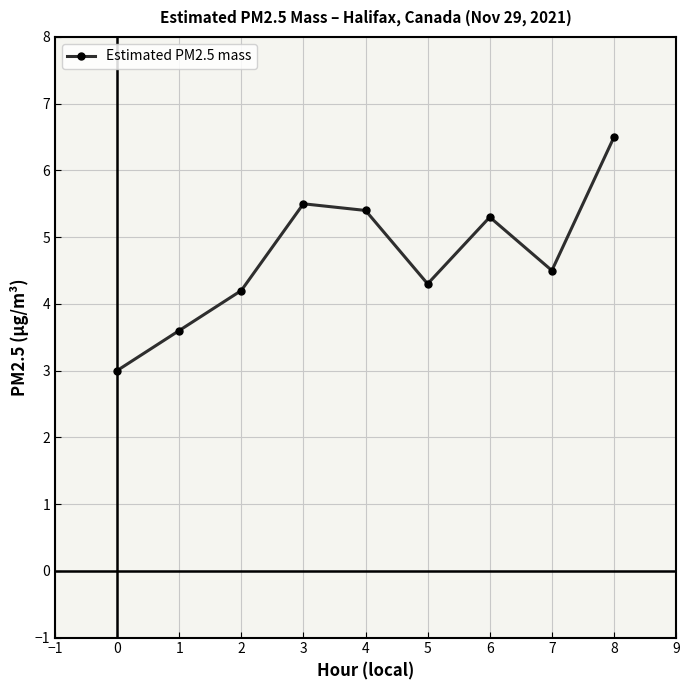

List the labels in order of value, largest first.

8, 3, 4, 6, 7, 5, 2, 1, 0